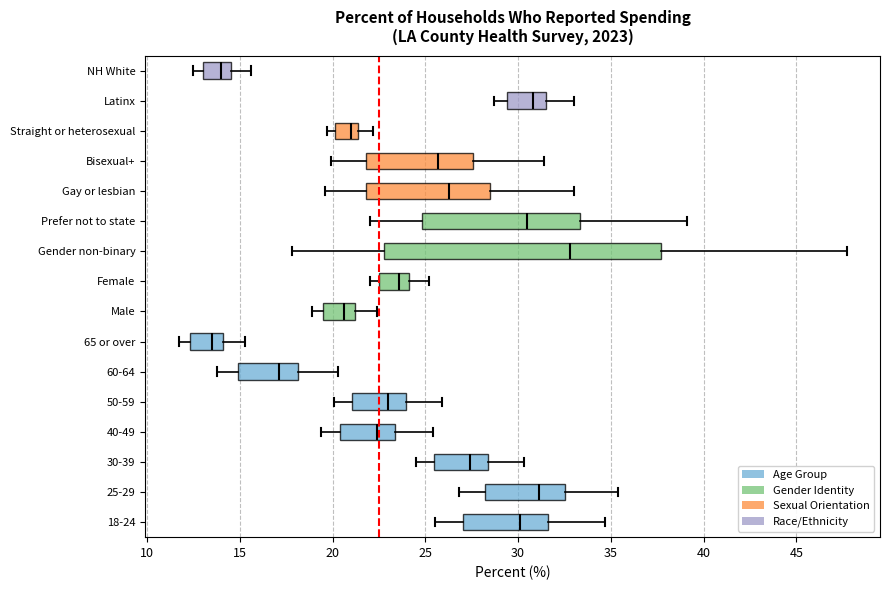

Which box has the furthest to the right median line?

Gender non-binary